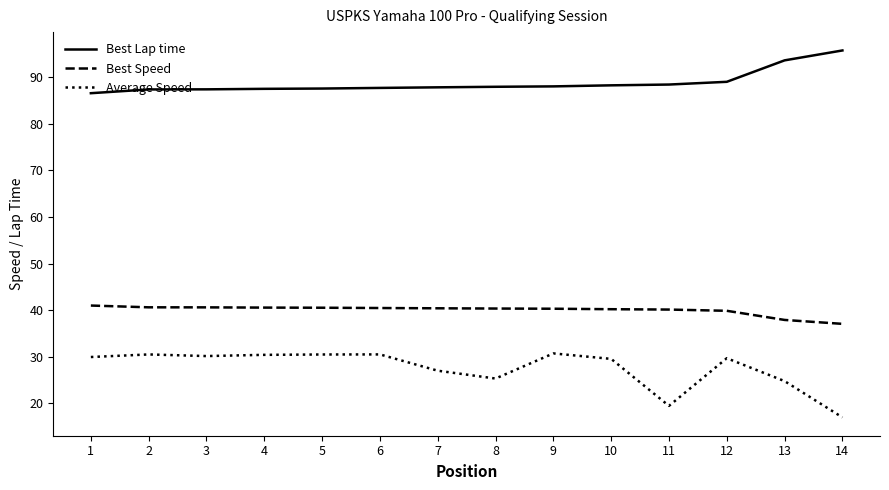

Rank the series by their average value, from highest to lowest.

Best Lap time, Best Speed, Average Speed